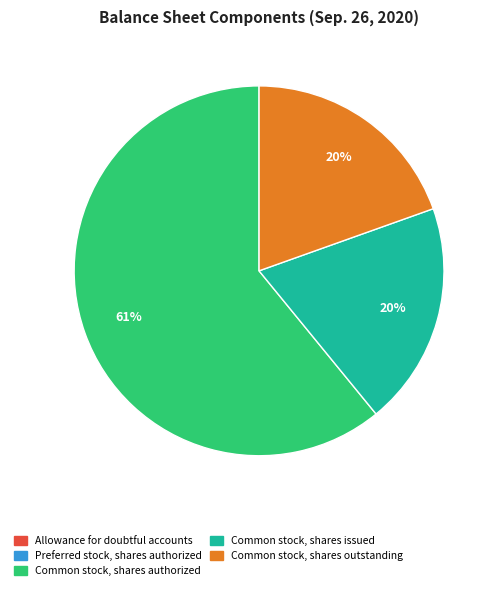

What is the majority slice?

Common stock, shares authorized